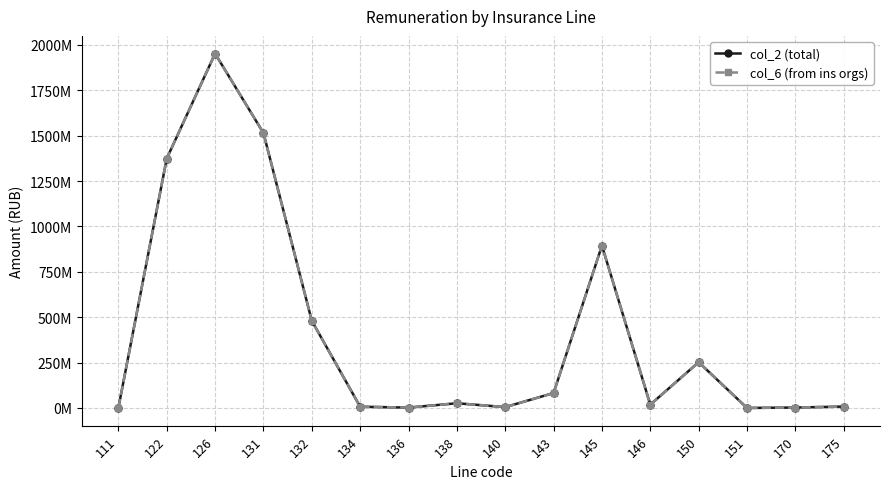

Which series has the largest total across all categories?

col_2 (total)